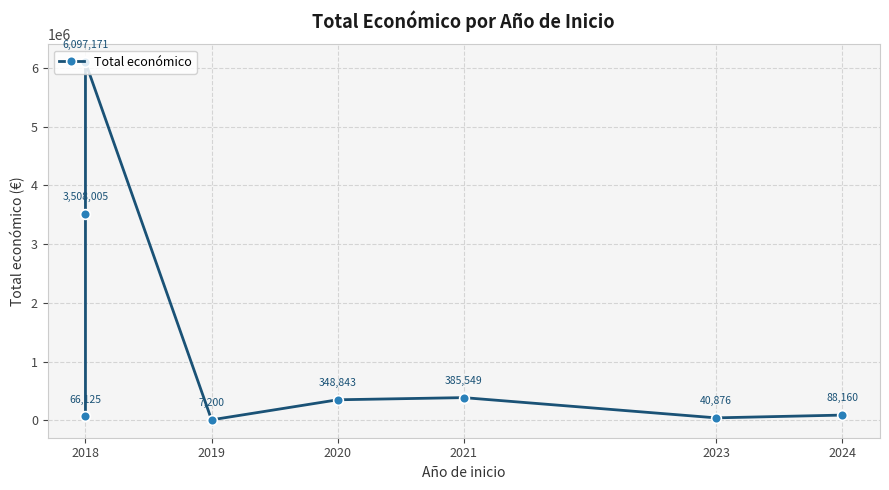

Reading left to right, list all the values displayed in this chart.

66125	3508005	6097171	7200	348843	385549	40876	88160